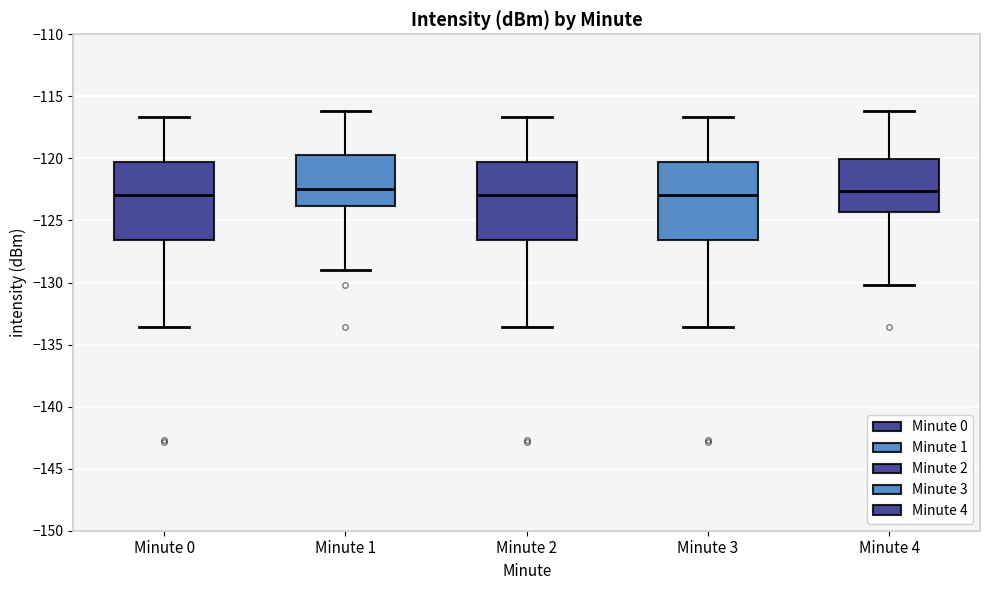

Where does the upper whisker of the box for Minute 2 end on the y-axis? The values are not printed on the chart, so give them approximately, as read against the axis.

-116.5